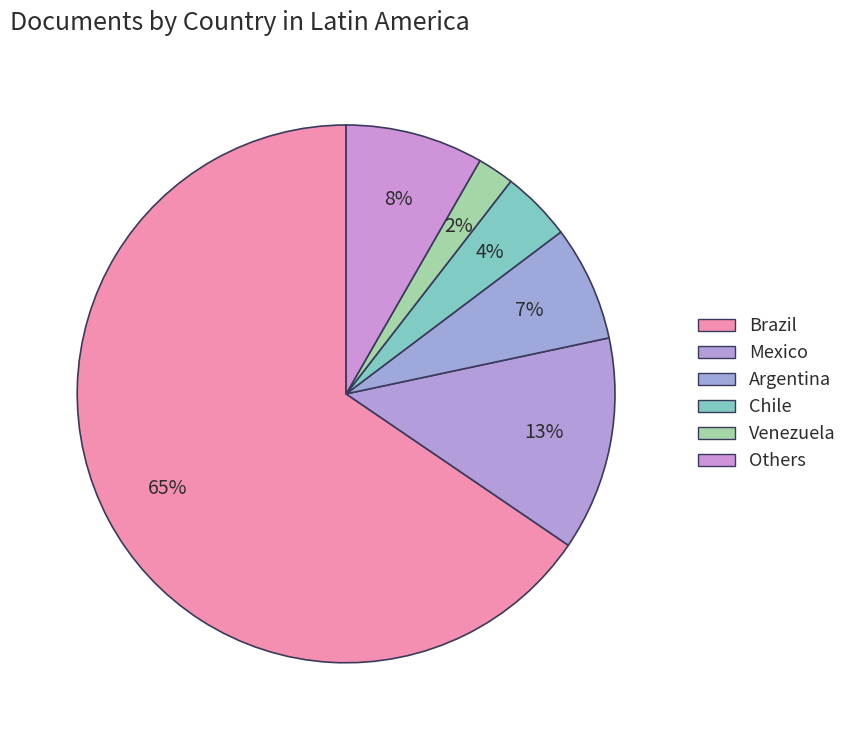

Is it true that Venezuela is 8% of the pie?

False